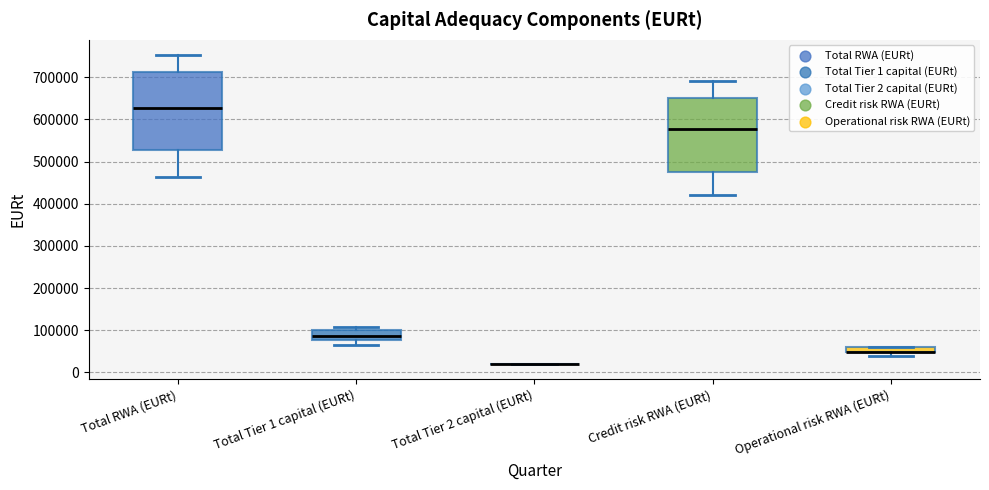

Where does the upper whisker of the box for Total RWA (EURt) end on the y-axis? The values are not printed on the chart, so give them approximately, as read against the axis.

750000